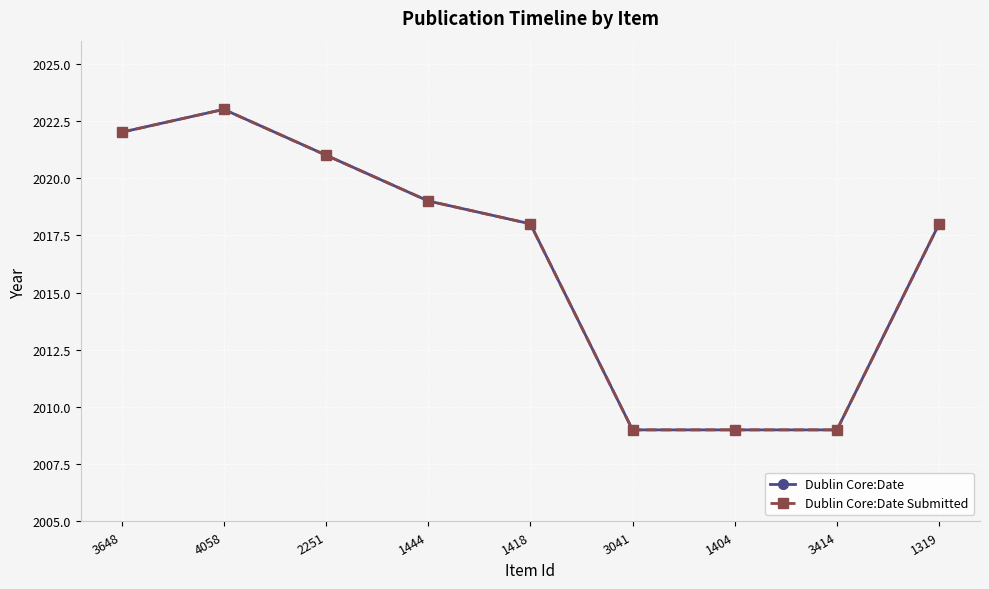

Is this an area chart (filled region under the line)?

No